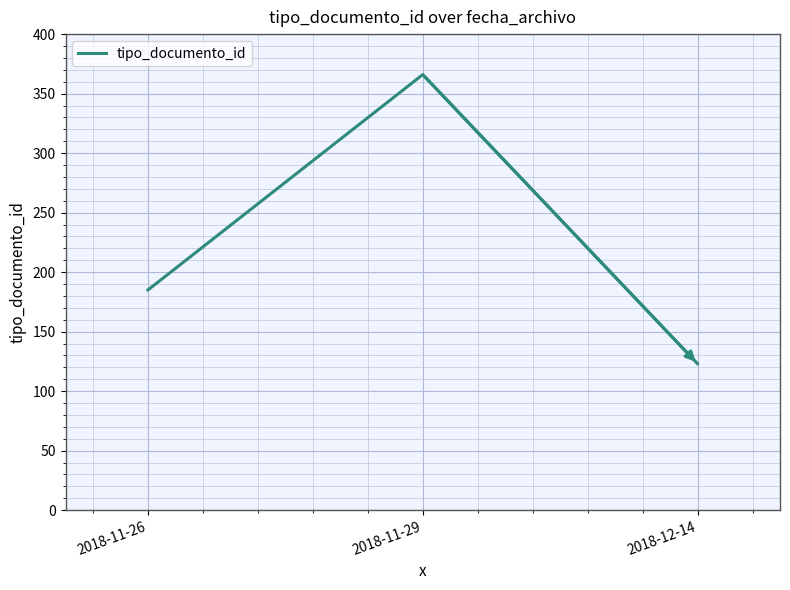

What value does the data have at 2018-12-14, to the nearest 5?

125